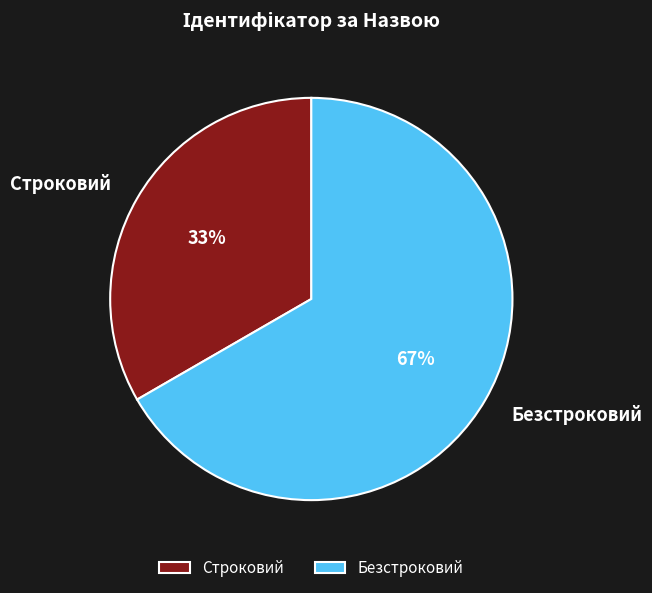

Is the sum of Безстроковий and Строковий greater than half?

Yes